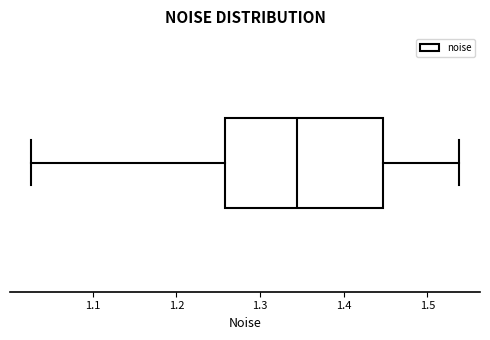

Read this box plot against the x-axis: the position of the median line, the range covered by the box, and the ends of both whiskers. The values are not printed on the chart, so give them approximately, as read against the axis.

median 1.34, box 1.26 to 1.45, whiskers 1.03 to 1.54